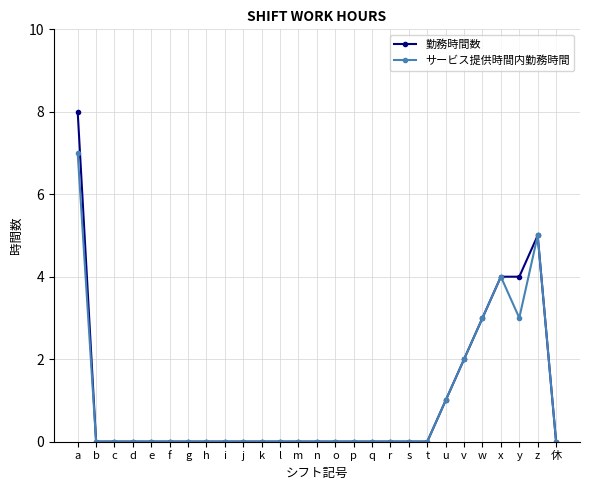

Reading right to left, transcribe all the data shown in this chart.

勤務時間数: 0	5	4	4	3	2	1	0	0	0	0	0	0	0	0	0	0	0	0	0	0	0	0	0	0	0	8
サービス提供時間内勤務時間: 0	5	3	4	3	2	1	0	0	0	0	0	0	0	0	0	0	0	0	0	0	0	0	0	0	0	7